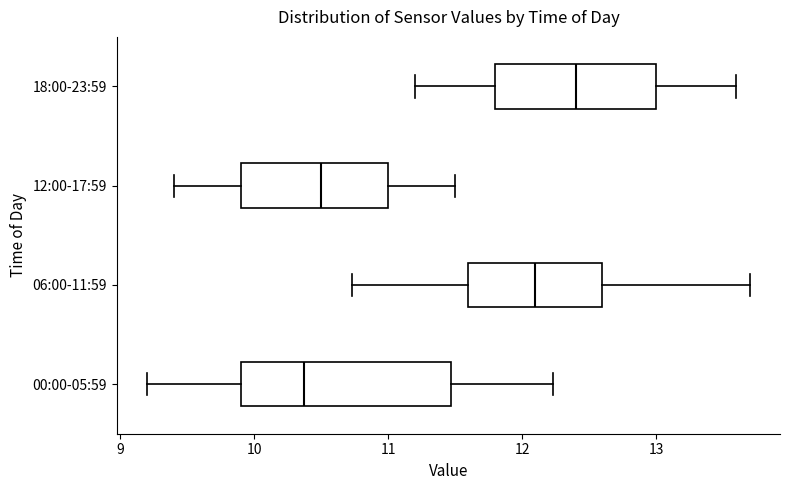

Comparing the boxes themselves (not the whiskers), which one is the widest?

00:00-05:59